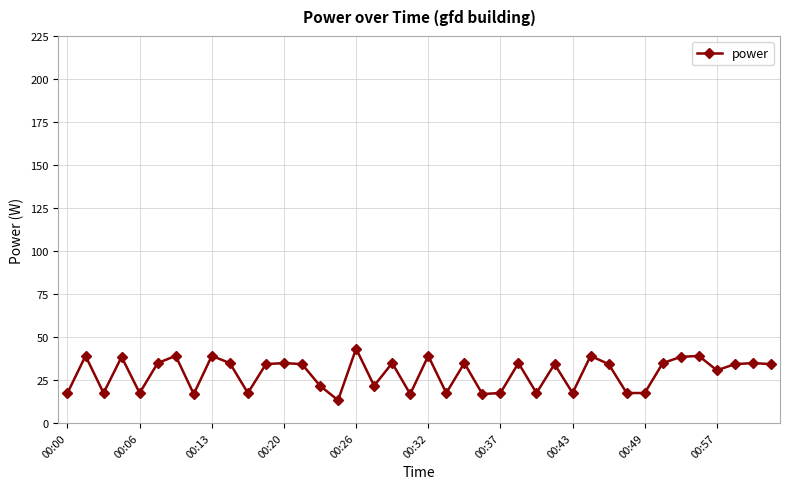

What is the difference between the maximum and minimum values?

30.0